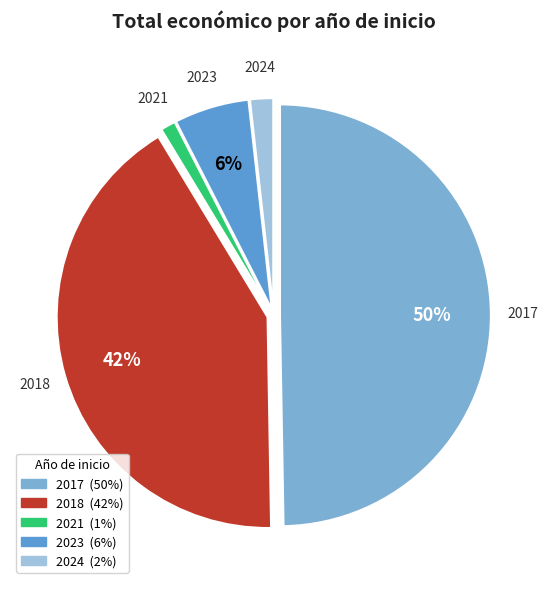

Which slice is the largest?

2017